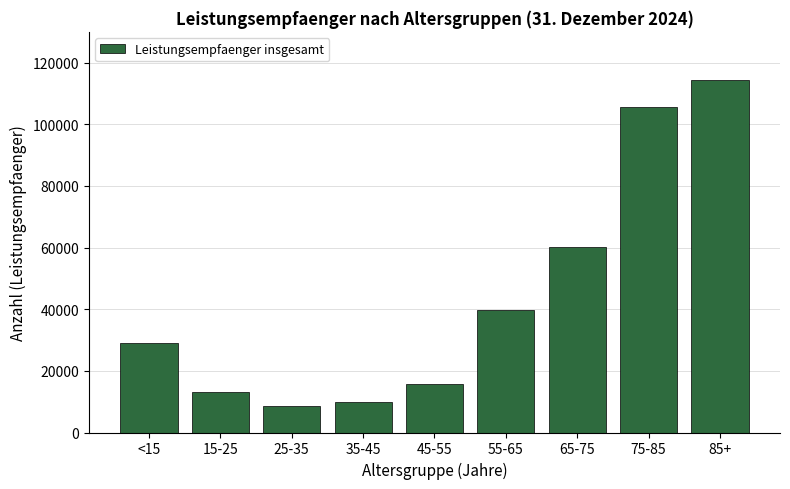

Reading left to right, list all the values displayed in this chart.

<15=29164	15-25=13094	25-35=8710	35-45=9919	45-55=15761	55-65=39732	65-75=60222	75-85=105640	85+=114303